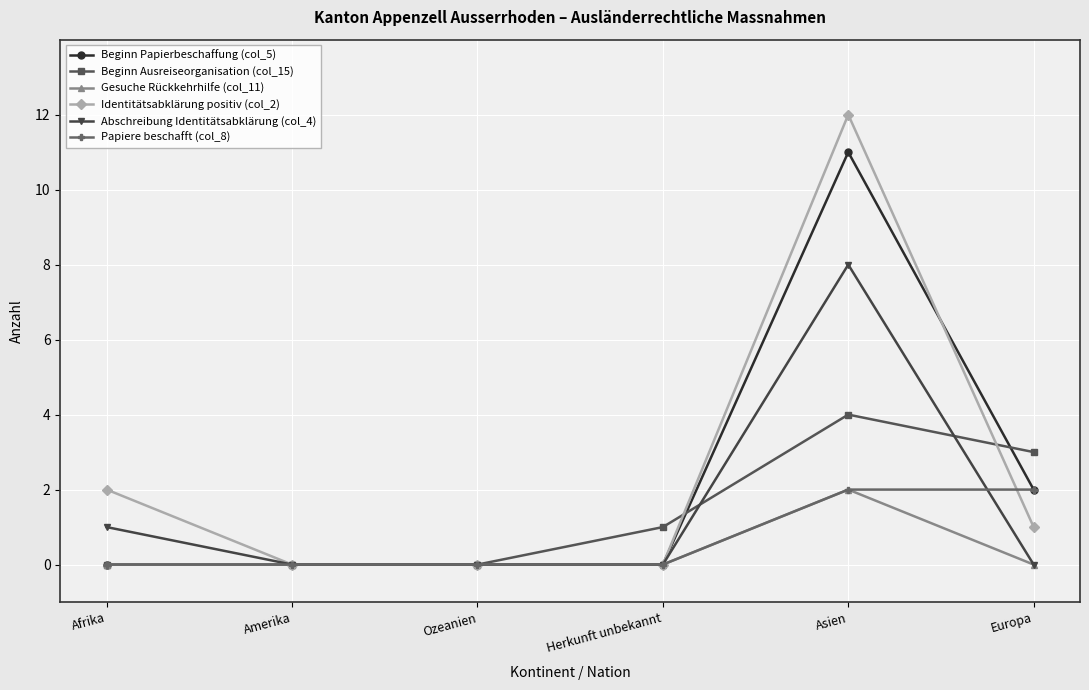

What is the difference between the second highest and second lowest values in the Abschreibung Identitätsabklärung (col_4) series?

1